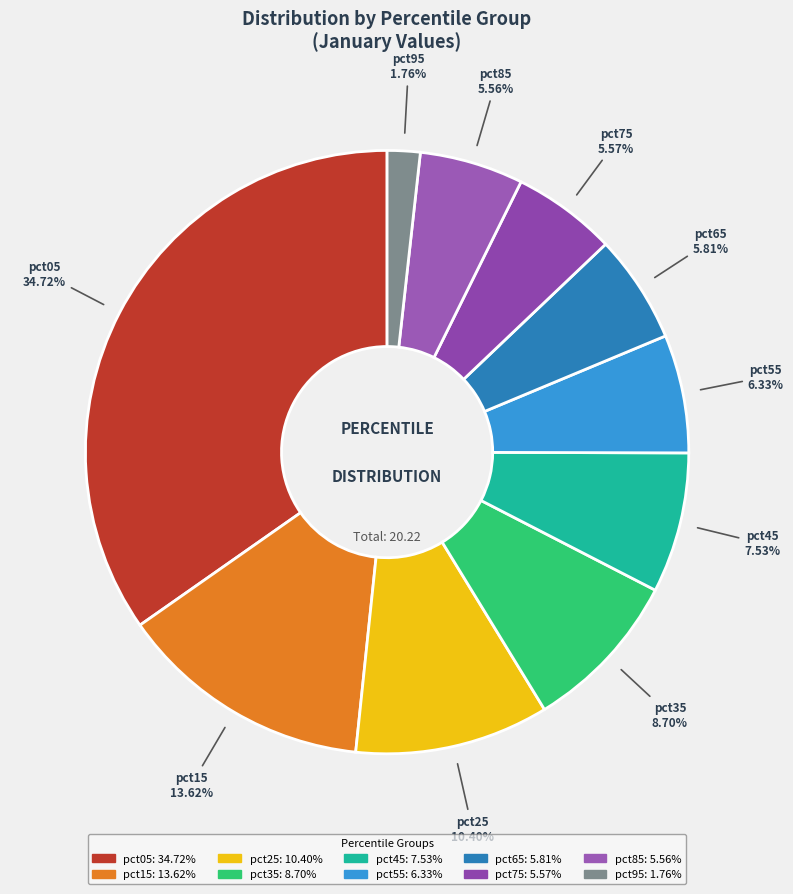

Which slice is the smallest?

pct95